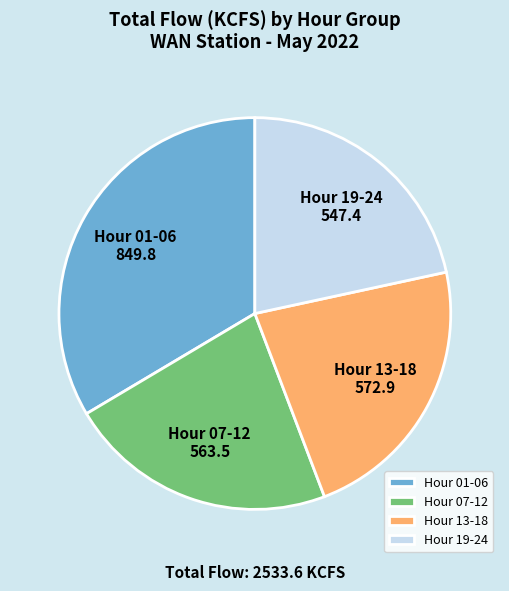

Does any single category account for the majority?

No